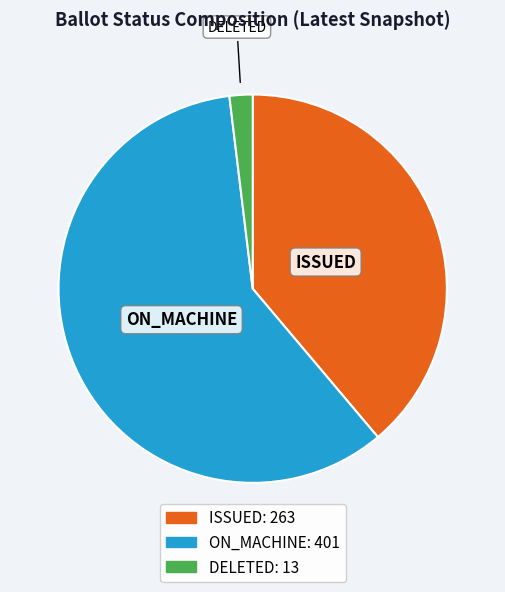

How many slices are in this pie chart?

3